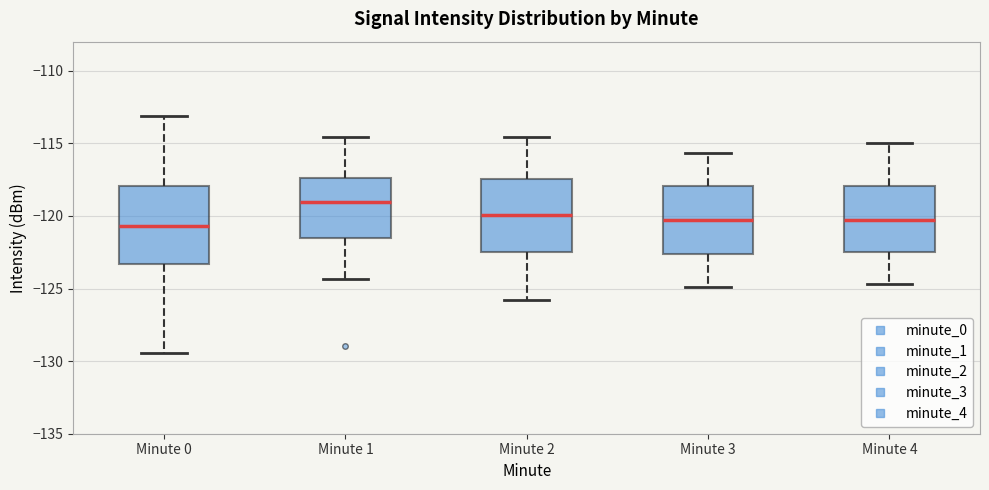

Reading left to right, transcribe this box plot: for each box, give where its median line is, the range the box spans, and where its two whiskers end, as read against the y-axis. The values are not printed on the chart, so give them approximately, as read against the axis.

Minute 0: median -120.5, box -123.5 to -118.0, whiskers -129.5 to -113.0
Minute 1: median -119.0, box -121.5 to -117.5, whiskers -124.5 to -114.5
Minute 2: median -120.0, box -122.5 to -117.5, whiskers -126.0 to -114.5
Minute 3: median -120.5, box -122.5 to -118.0, whiskers -125.0 to -115.5
Minute 4: median -120.5, box -122.5 to -118.0, whiskers -124.5 to -115.0